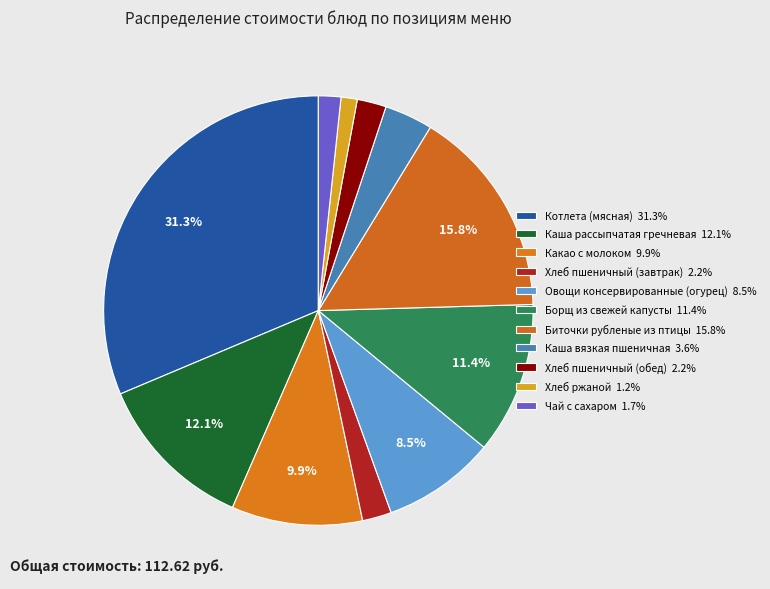

To the nearest percent, what is the difference between the Чай с сахаром and Каша вязкая пшеничная slice percentages?

2%